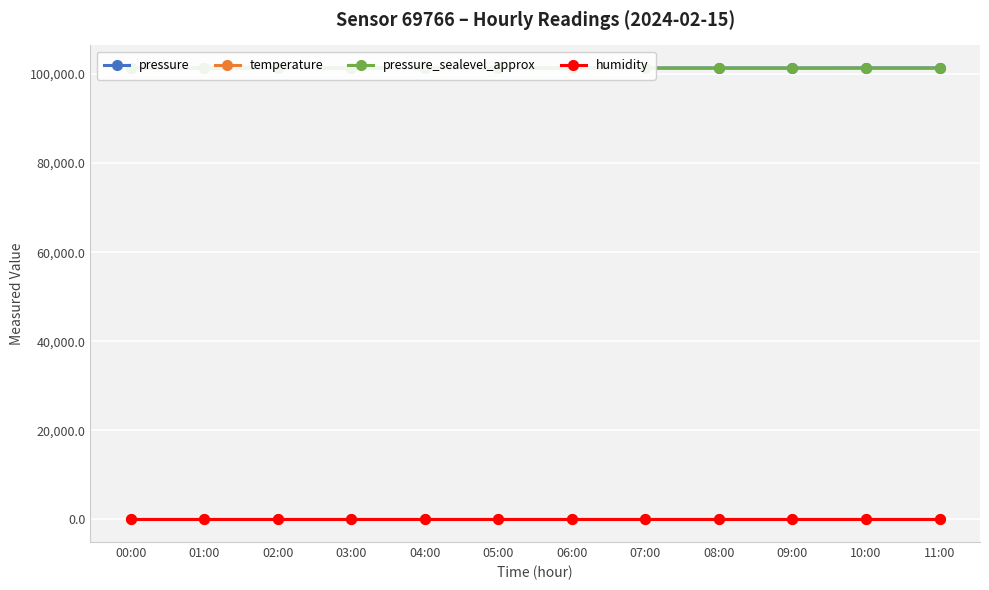

The value of pressure at 07:00 is 175310.1. True or false?

False